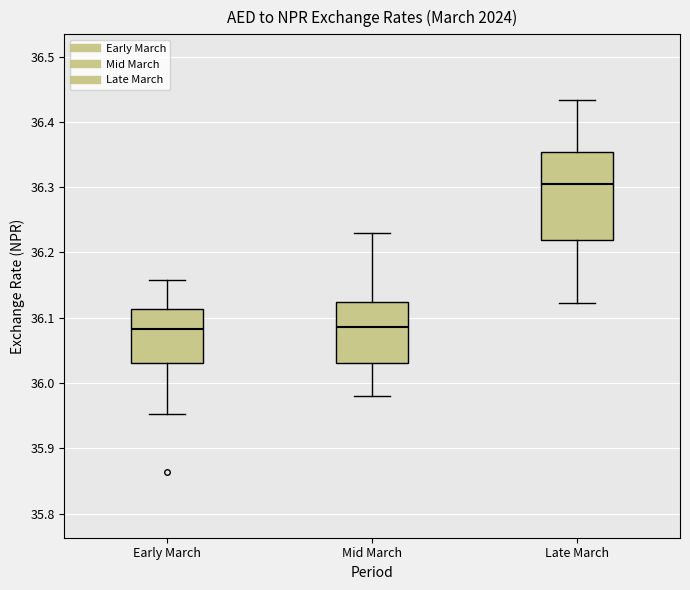

Reading left to right, read every box against the y-axis: the position of its median line, the range the box covers, and the ends of its whiskers. The values are not printed on the chart, so give them approximately, as read against the axis.

Early March: median 36.08, box 36.03 to 36.11, whiskers 35.95 to 36.16
Mid March: median 36.09, box 36.03 to 36.12, whiskers 35.98 to 36.23
Late March: median 36.30, box 36.22 to 36.35, whiskers 36.12 to 36.43